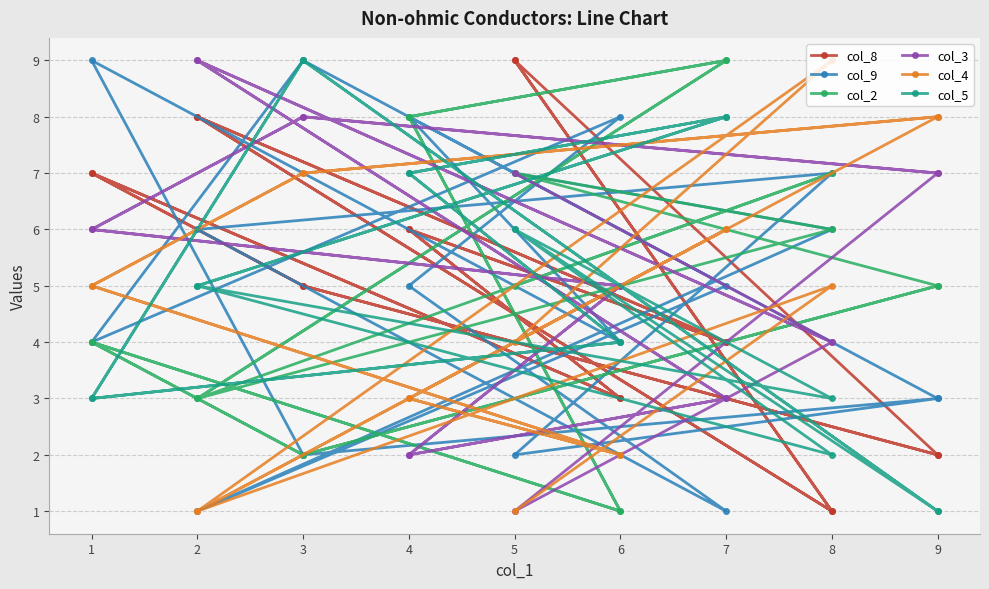

Rank the categories by col_4 value from highest to lowest.

8, 9, 9, 3, 3, 7, 7, 8, 1, 1, 5, 4, 4, 6, 6, 5, 2, 2